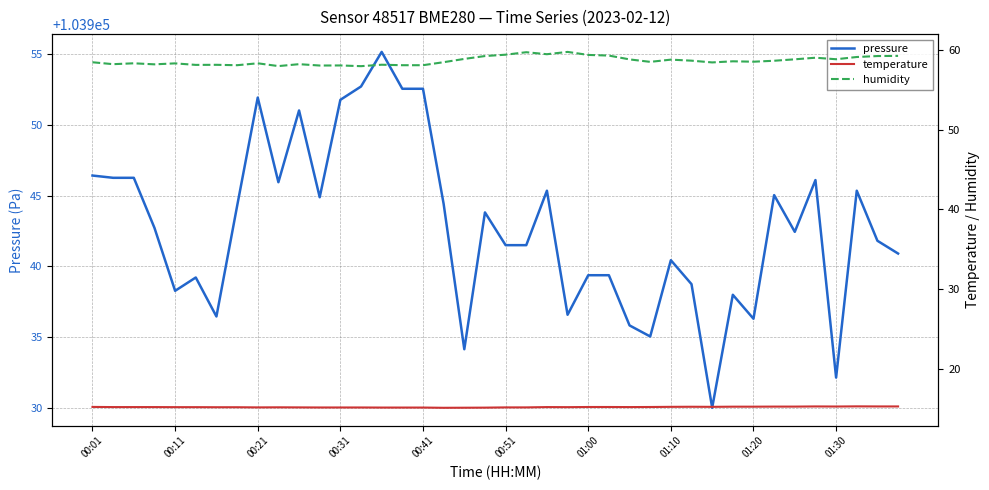

What is the value of the temperature point at the 25th from the left?

15.2